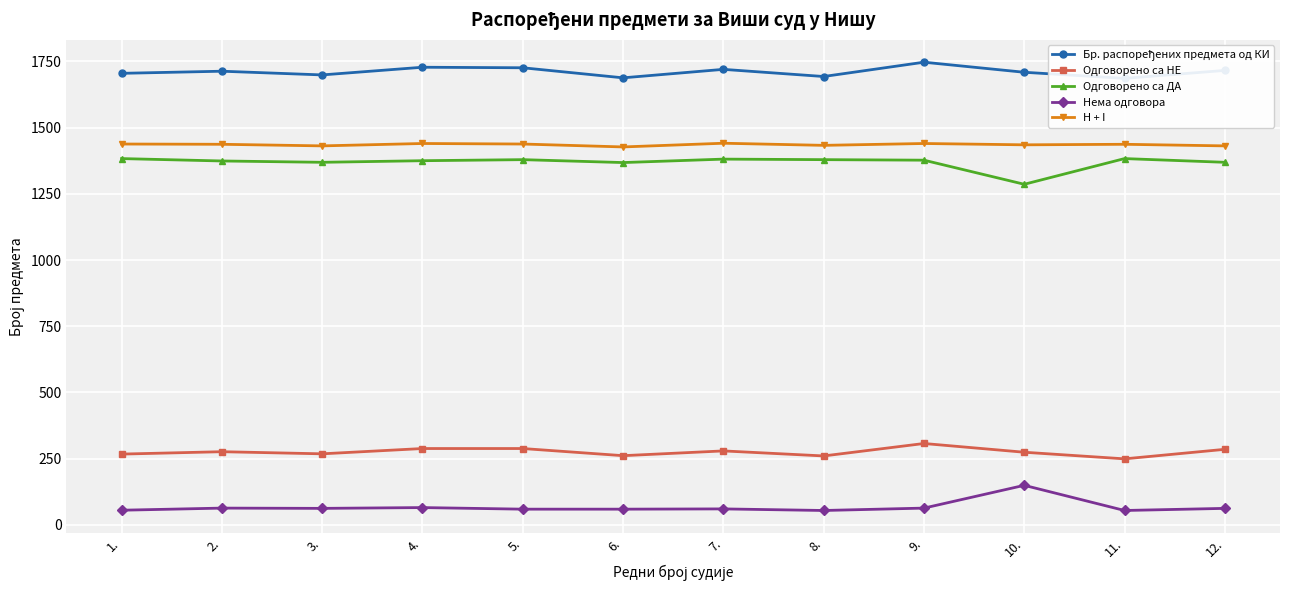

How many distinct data groups are displayed?

5